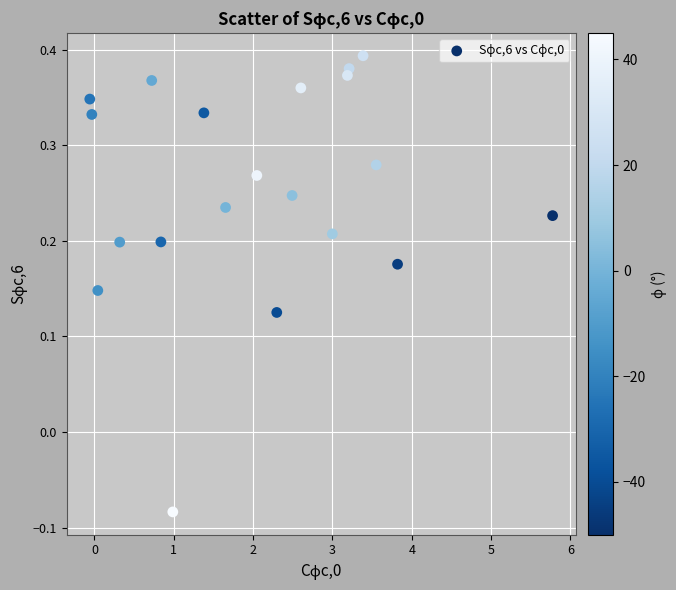

What is the range of Y values (max minus min)?

0.5